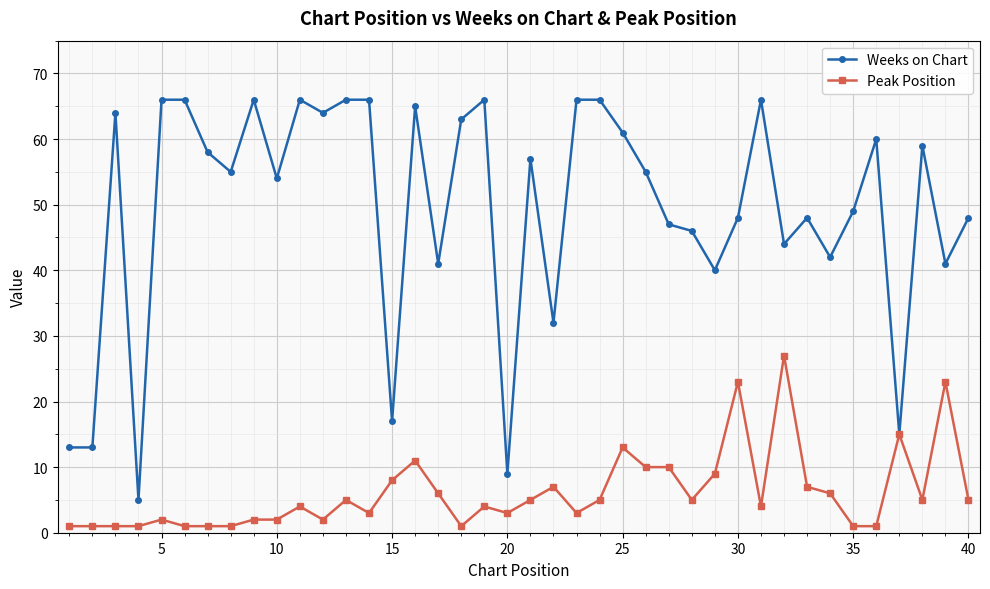

What is the highest value of the Peak Position series?

27